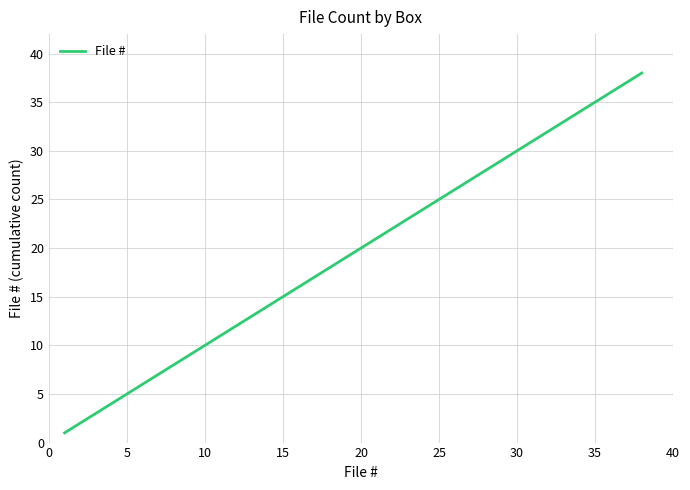

What is the greatest value displayed?

38